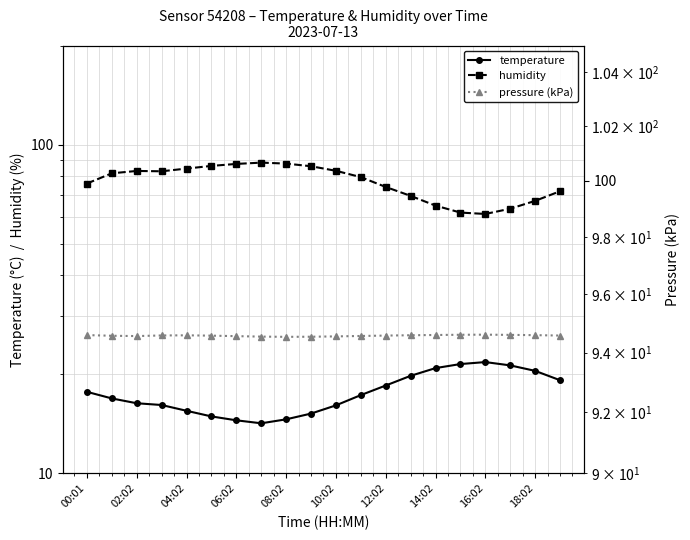

Is it true that pressure (kPa) equals 94.6 at 11?

True